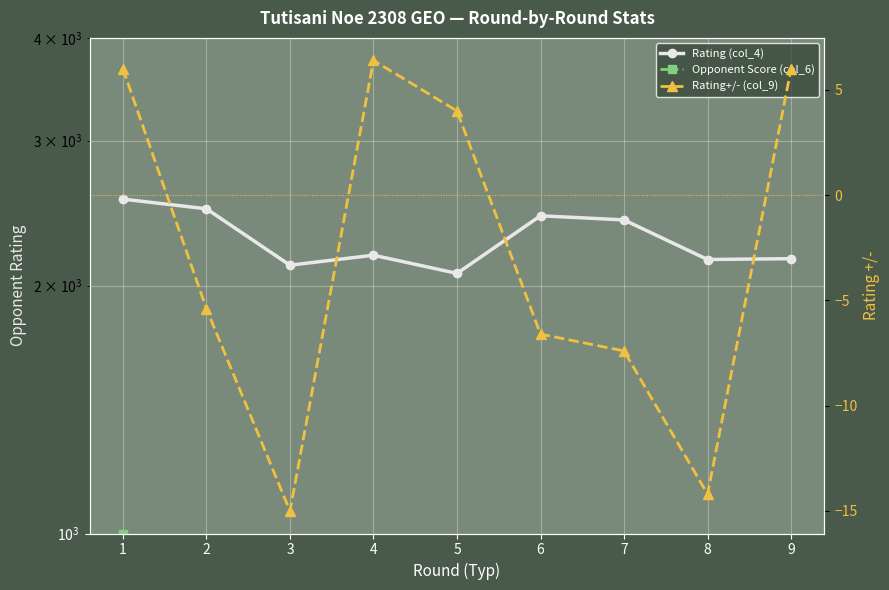

Rank the categories by Rating (col_4) value from highest to lowest.

1, 2, 6, 7, 4, 9, 8, 3, 5